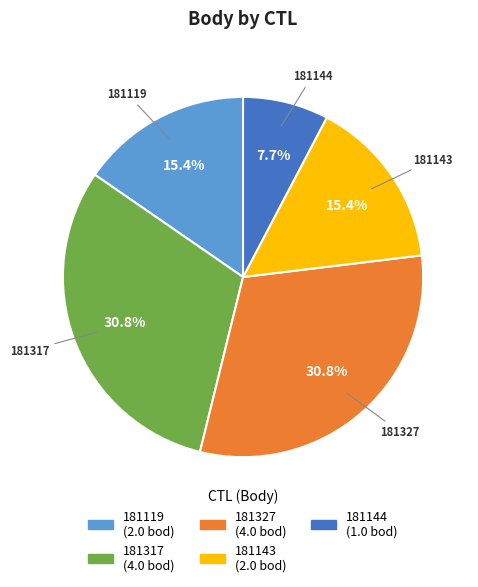

Does 181317 represent more than half of the total?

No